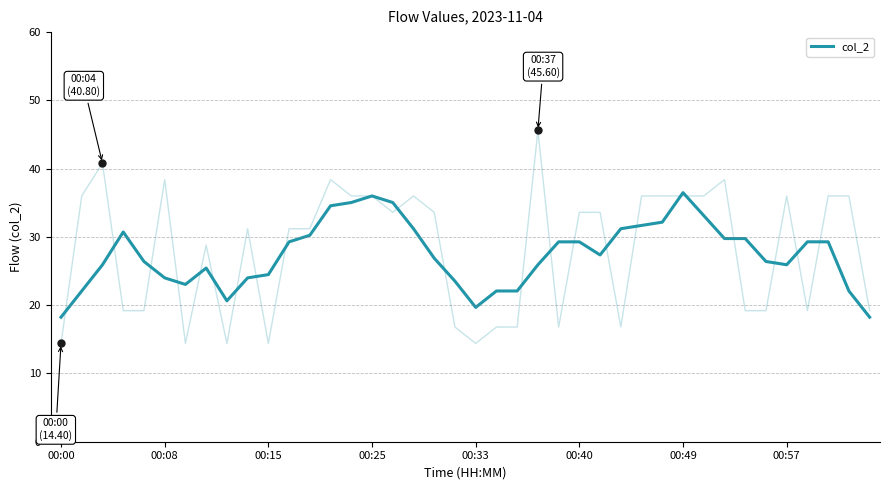

The value at 36 is 29.3. True or false?

True